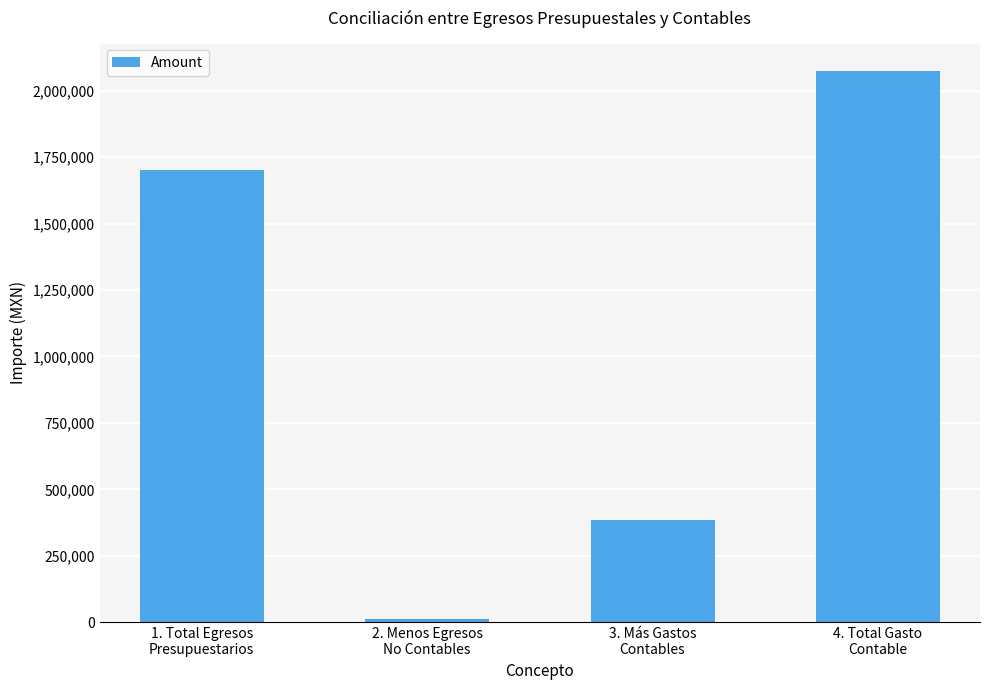

What is the maximum value shown in the chart?

2073299.7